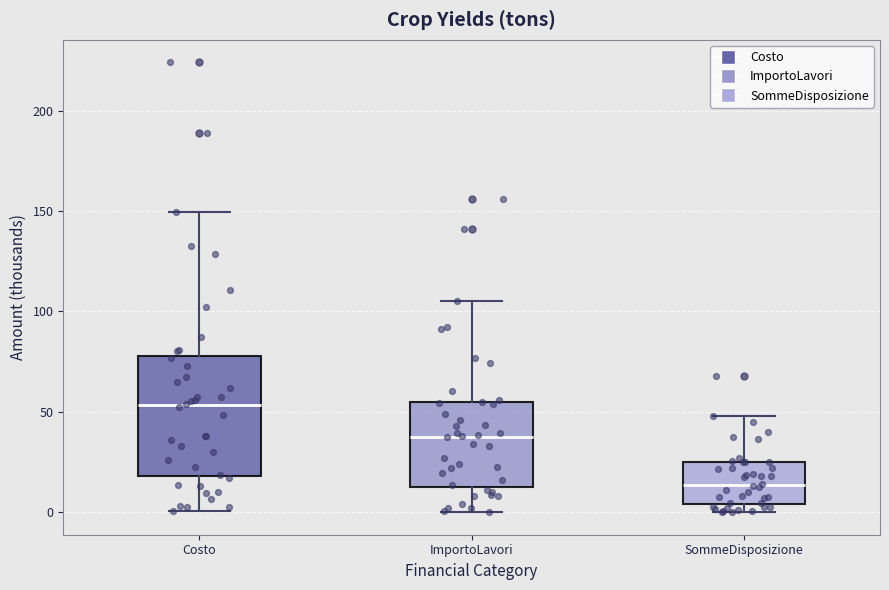

Where does the median line of the box for Costo sit on the y-axis? The values are not printed on the chart, so give them approximately, as read against the axis.

55